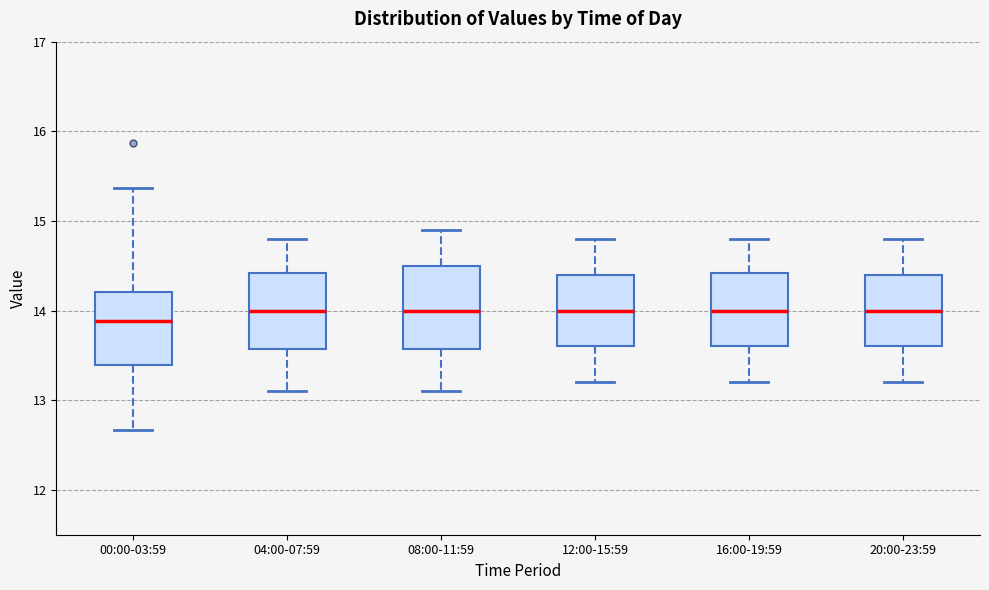

Reading left to right, transcribe this box plot: for each box, give where its median line is, the range the box spans, and where its two whiskers end, as read against the y-axis. The values are not printed on the chart, so give them approximately, as read against the axis.

00:00-03:59: median 13.9, box 13.4 to 14.2, whiskers 12.7 to 15.4
04:00-07:59: median 14.0, box 13.6 to 14.4, whiskers 13.1 to 14.8
08:00-11:59: median 14.0, box 13.6 to 14.5, whiskers 13.1 to 14.9
12:00-15:59: median 14.0, box 13.6 to 14.4, whiskers 13.2 to 14.8
16:00-19:59: median 14.0, box 13.6 to 14.4, whiskers 13.2 to 14.8
20:00-23:59: median 14.0, box 13.6 to 14.4, whiskers 13.2 to 14.8